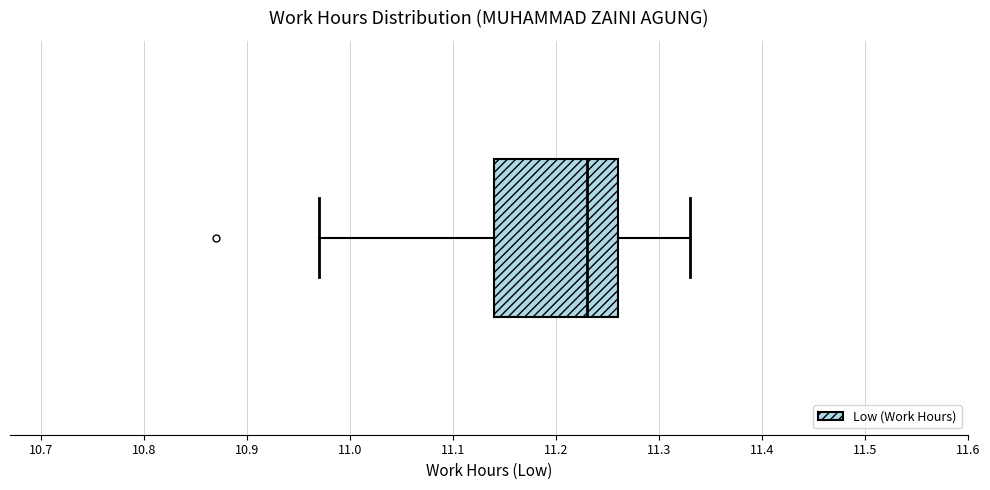

Transcribe this box plot: give where the median line is, the range the box spans, and where the two whiskers end, as read against the x-axis. The values are not printed on the chart, so give them approximately, as read against the axis.

median 11.23, box 11.14 to 11.26, whiskers 10.97 to 11.33